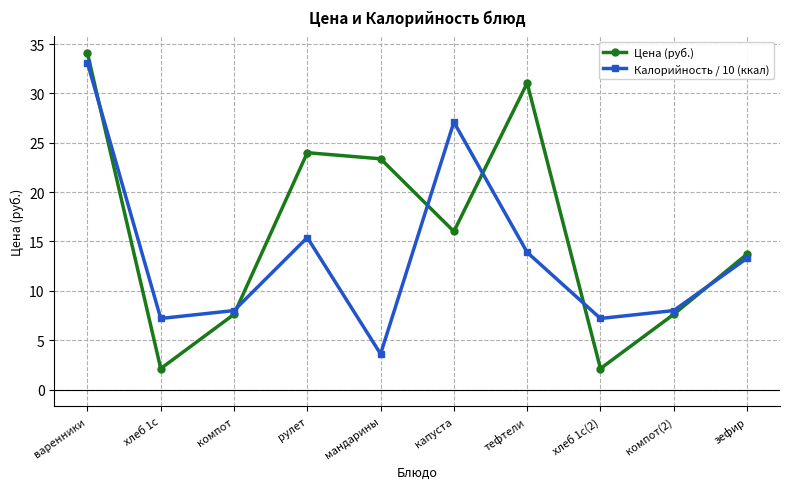

Rank the series by their average value, from lowest to highest.

Калорийность / 10 (ккал), Цена (руб.)